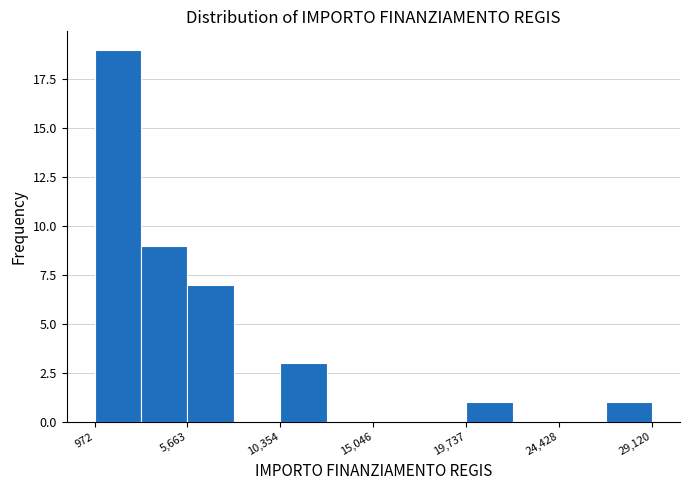

Which range on the x-axis has the tallest bar?

1000 to 3500